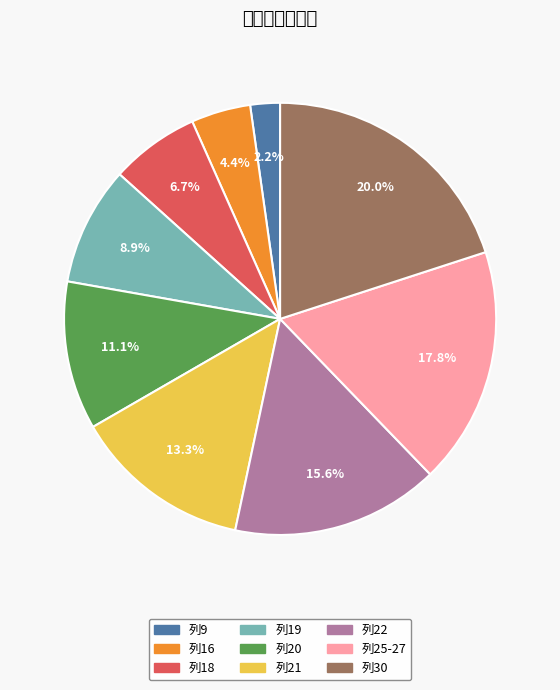

What is the ratio of the value at 列9 to the value at 列18?

0.3